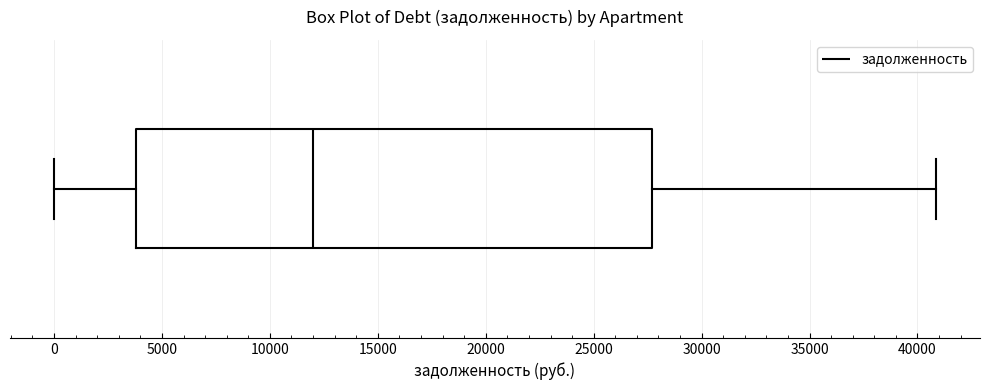

Where is the left edge of the box on the x-axis? The values are not printed on the chart, so give them approximately, as read against the axis.

4000